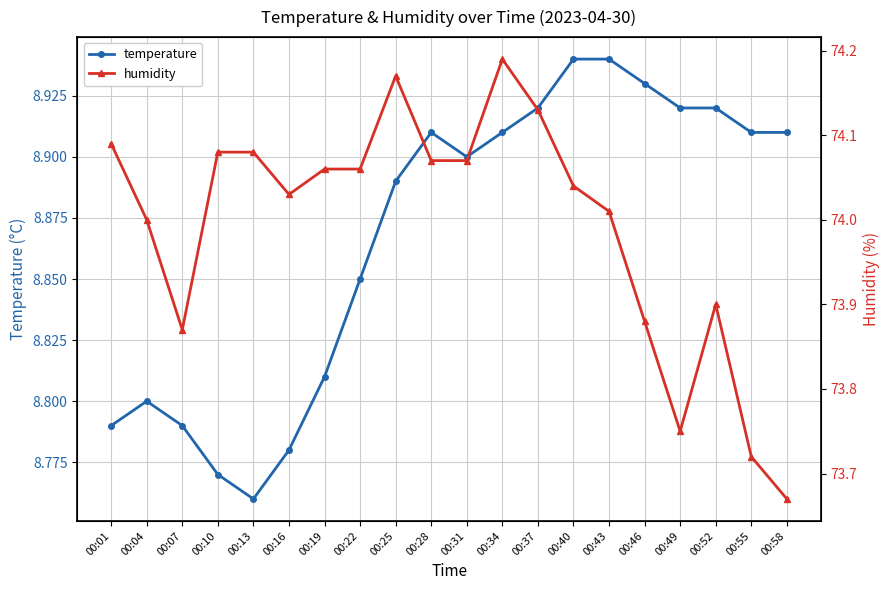

Which category has the lowest value in the humidity series?

00:58